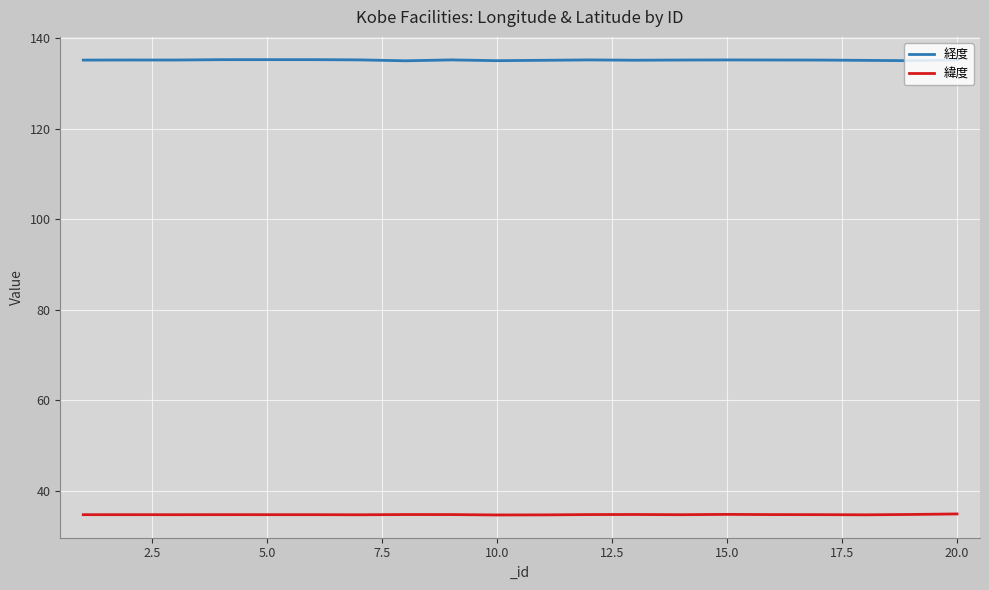

How many lines are shown in the chart?

2